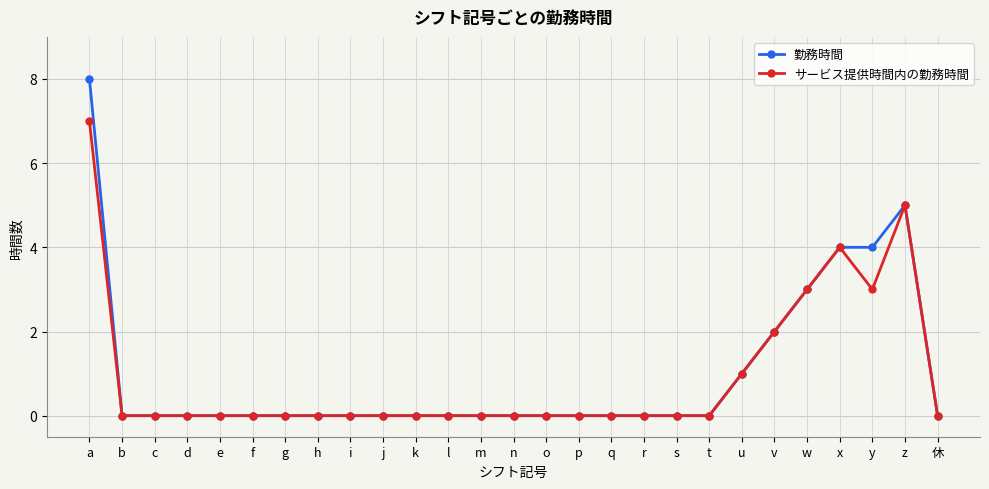

What is the sum of all サービス提供時間内の勤務時間 values?

25